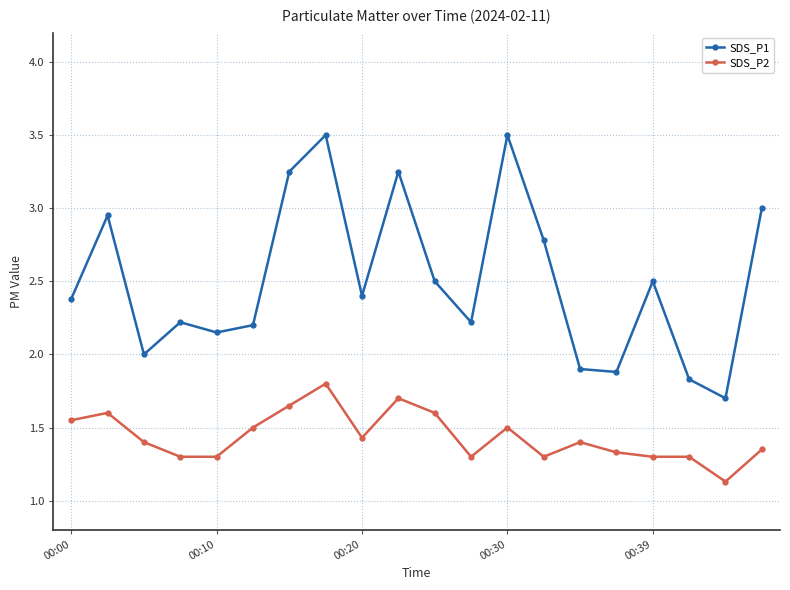

Which series has the largest total across all categories?

SDS_P1